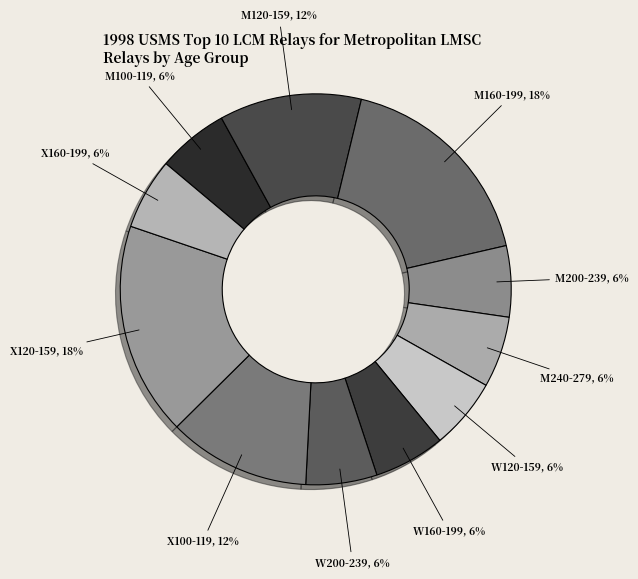

Does any single category account for the majority?

No